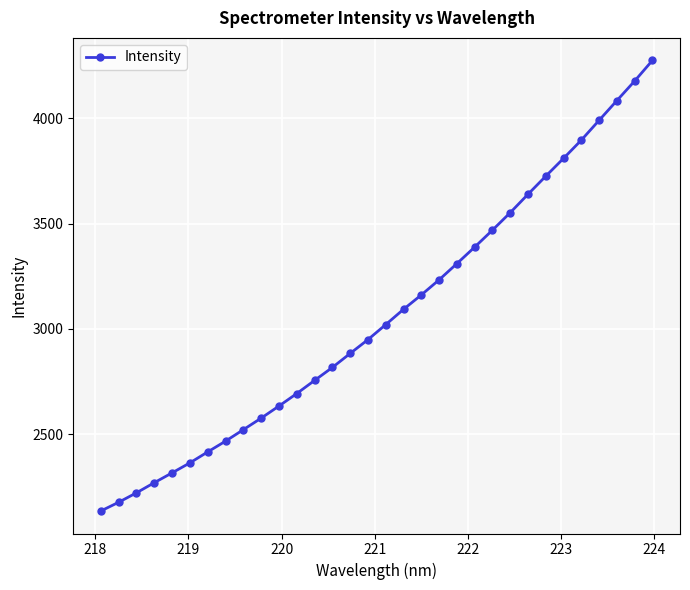

What is the sum of all values?

98018.2